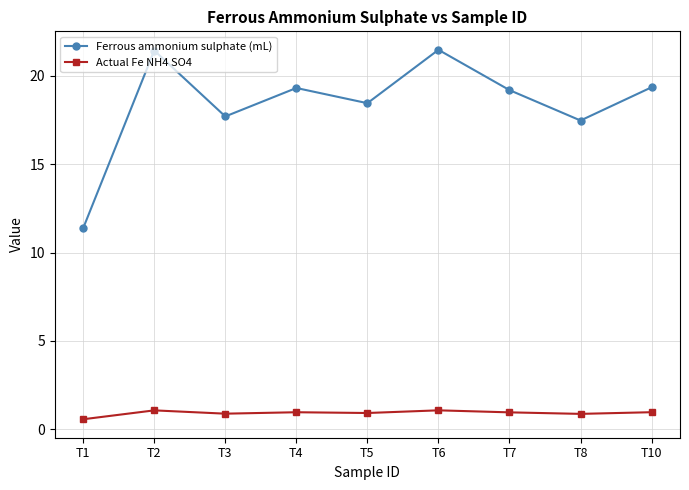

At which category does Actual Fe NH4 SO4 reach its first local peak?

T2